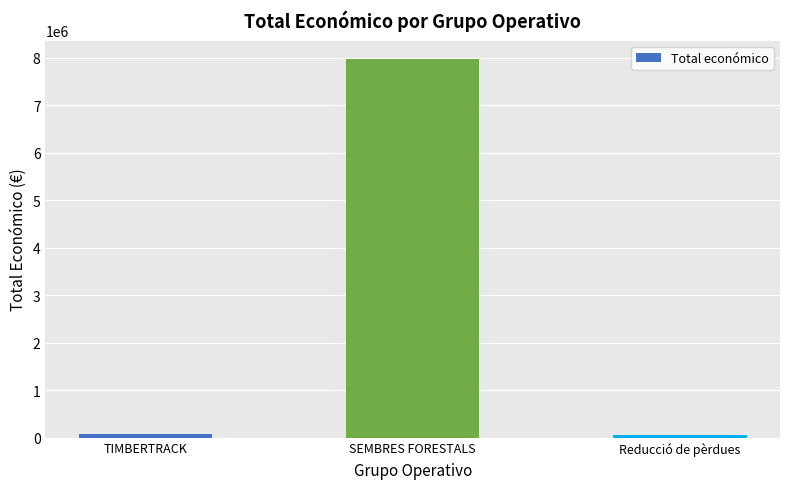

The value at SEMBRES FORESTALS is 13912296. True or false?

False